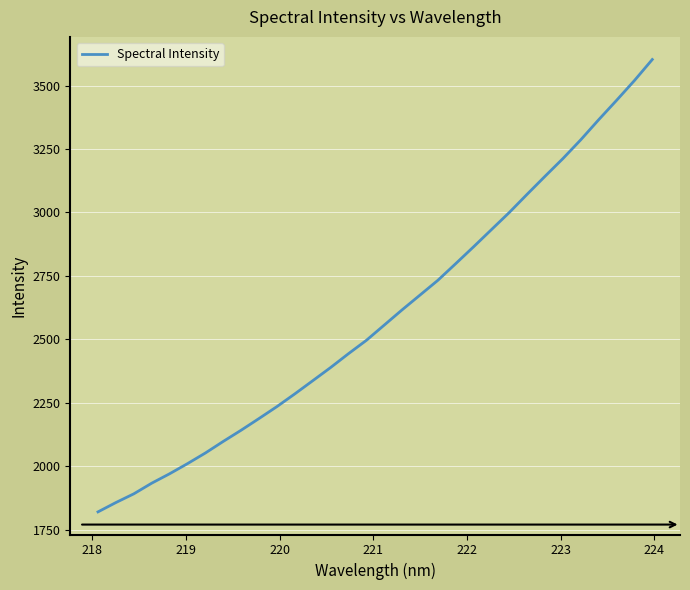

What is the smallest value displayed?

1819.8